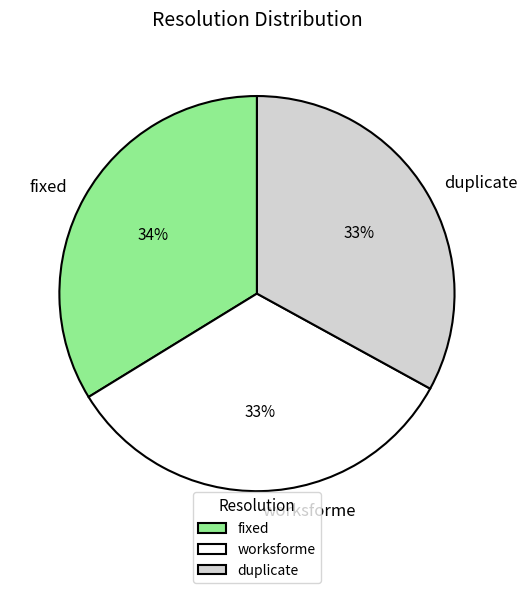

Between fixed and worksforme, which is larger?

fixed